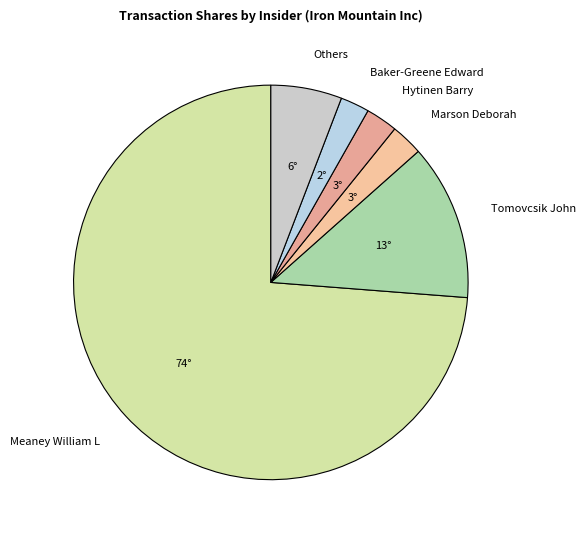

Do Others and Baker-Greene Edward together represent more than half of the pie?

No